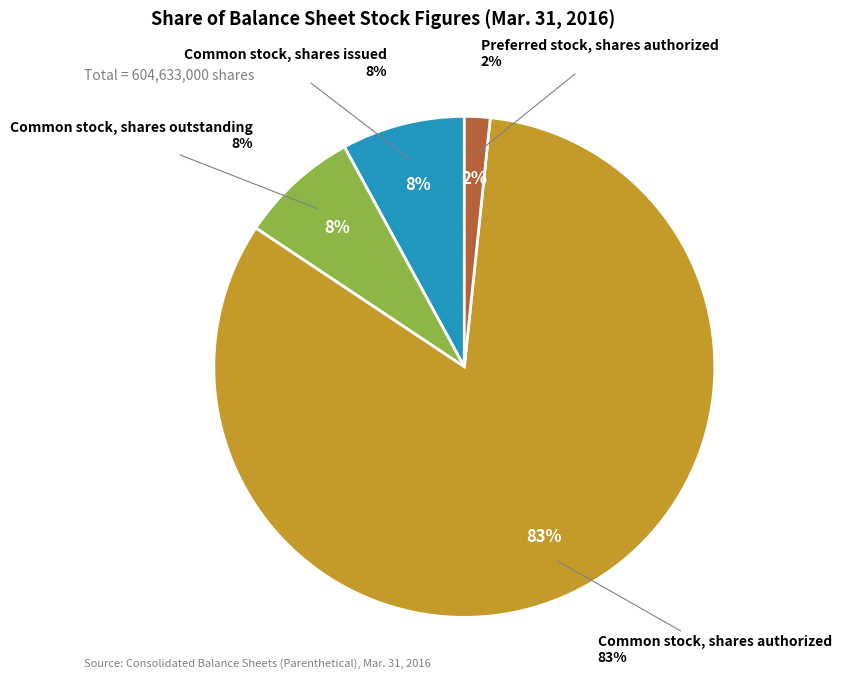

What is the majority slice?

Common stock, shares authorized